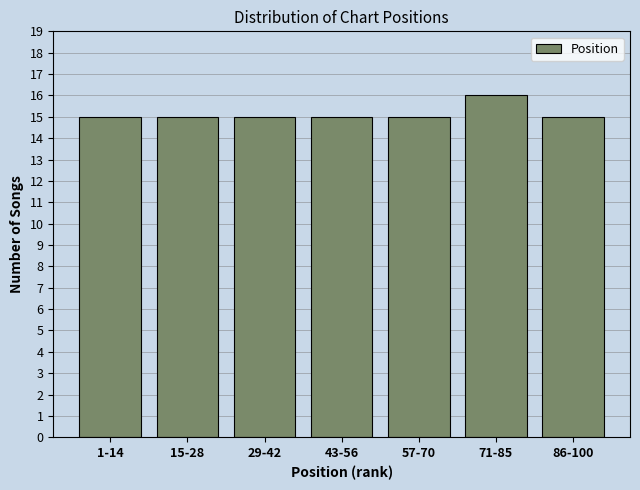

Reading left to right, list all the values displayed in this chart.

15	15	15	15	15	16	15